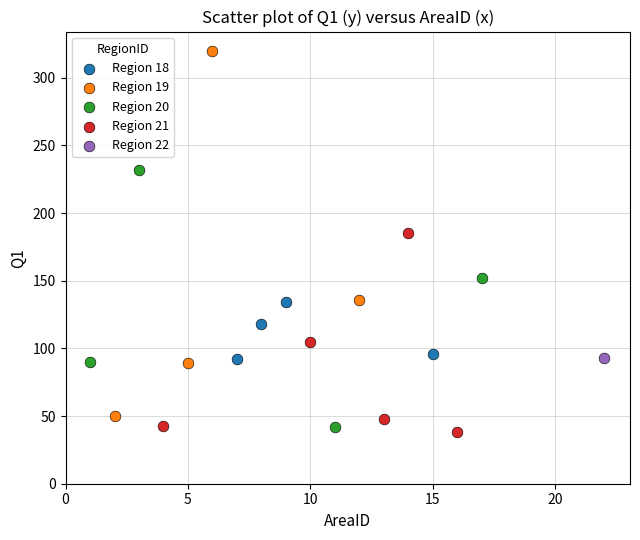

Which series contains the lowest Y value?

Region 21